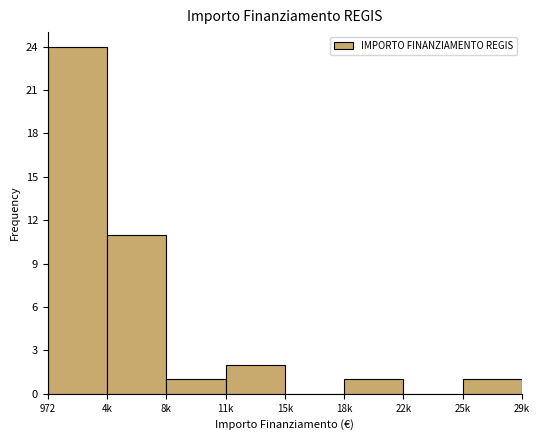

Reading left to right, transcribe all the data shown in this chart.

972=24	4k=11	8k=1	11k=2	15k=0	18k=1	22k=0	25k=1